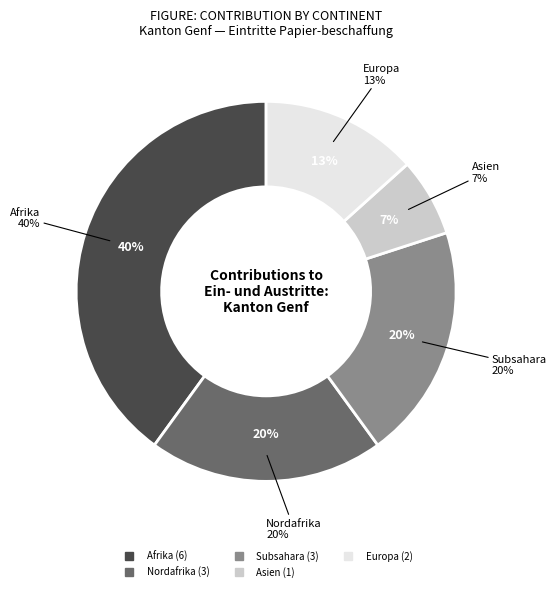

To the nearest percent, what percentage of the pie is Asien?

7%